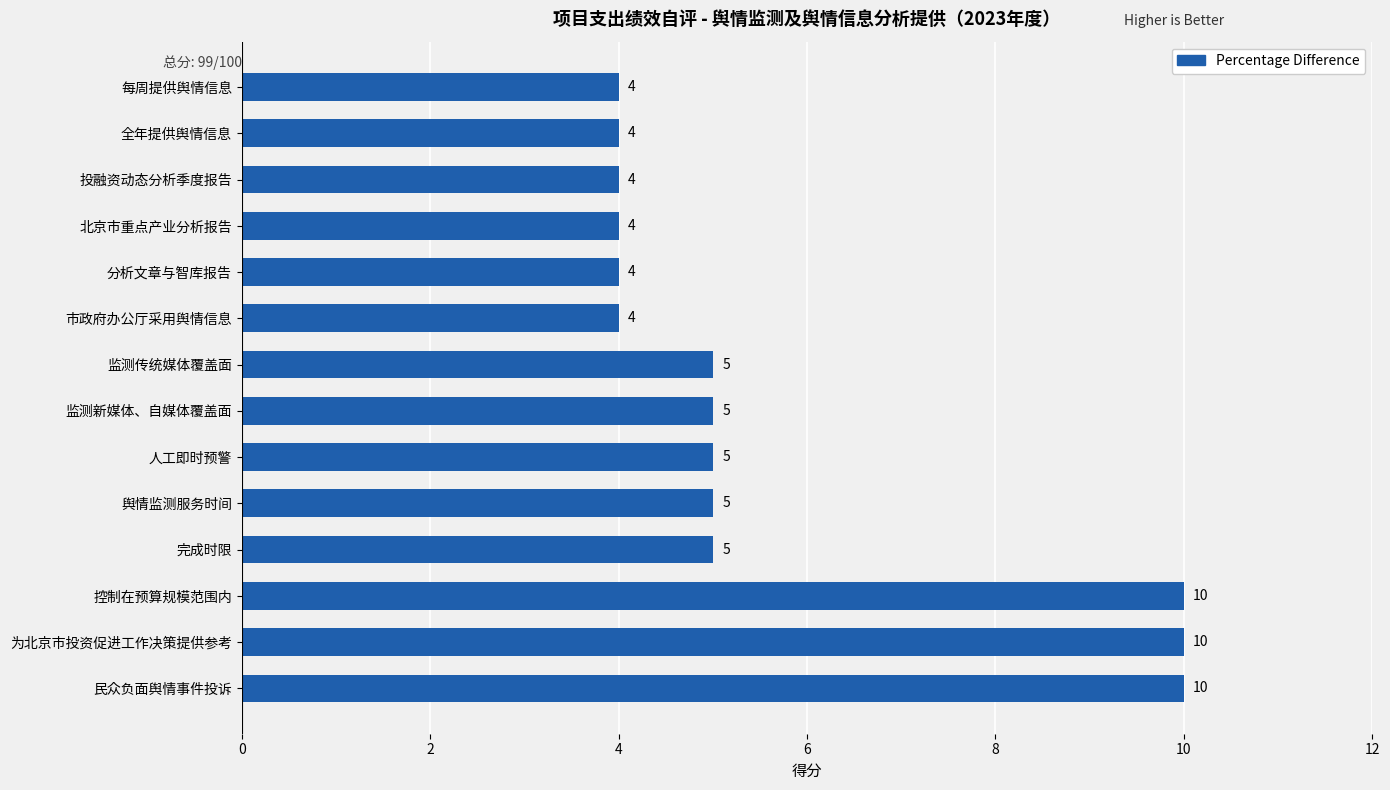

What value does the data have at 舆情监测服务时间?

5